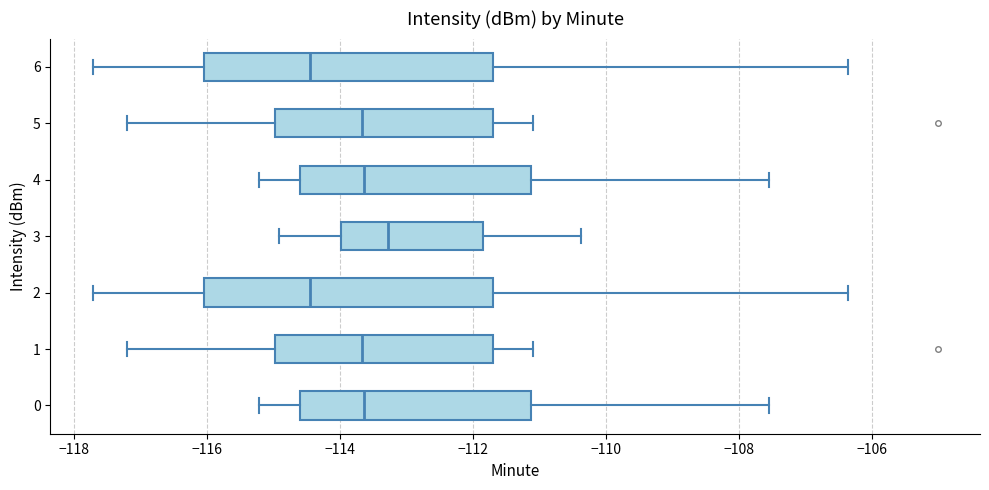

Reading bottom to top, transcribe this box plot: for each box, give where its median line is, the range the box spans, and where its two whiskers end, as read against the x-axis. The values are not printed on the chart, so give them approximately, as read against the axis.

0: median -113.6, box -114.6 to -111.2, whiskers -115.2 to -107.6
1: median -113.6, box -115.0 to -111.6, whiskers -117.2 to -111.0
2: median -114.4, box -116.0 to -111.8, whiskers -117.8 to -106.4
3: median -113.2, box -114.0 to -111.8, whiskers -115.0 to -110.4
4: median -113.6, box -114.6 to -111.2, whiskers -115.2 to -107.6
5: median -113.6, box -115.0 to -111.6, whiskers -117.2 to -111.0
6: median -114.4, box -116.0 to -111.8, whiskers -117.8 to -106.4